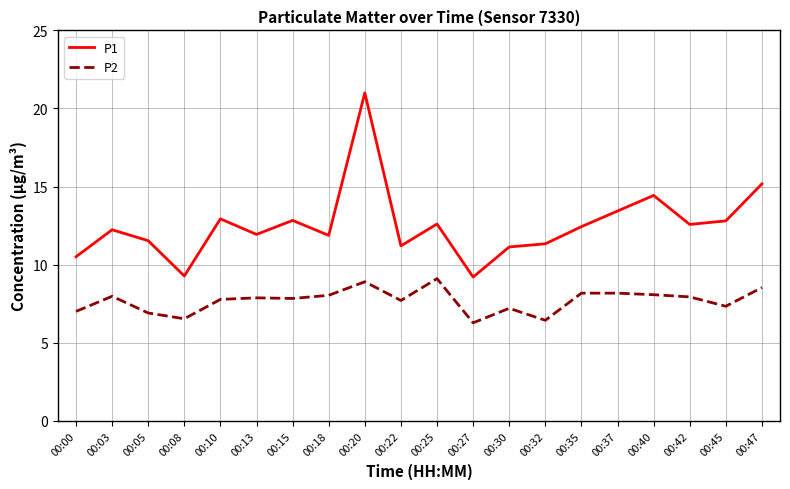

What is the sum of all P1 values?

250.4